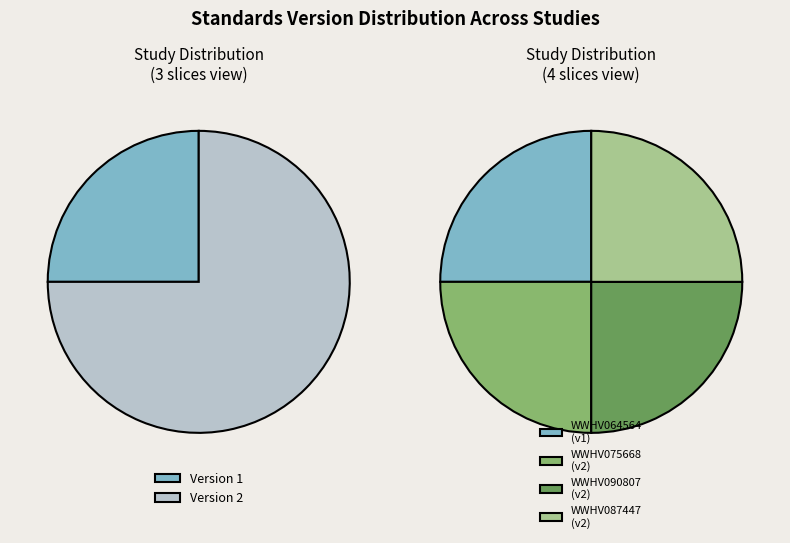

To the nearest percent, what is the average slice percentage?

25%